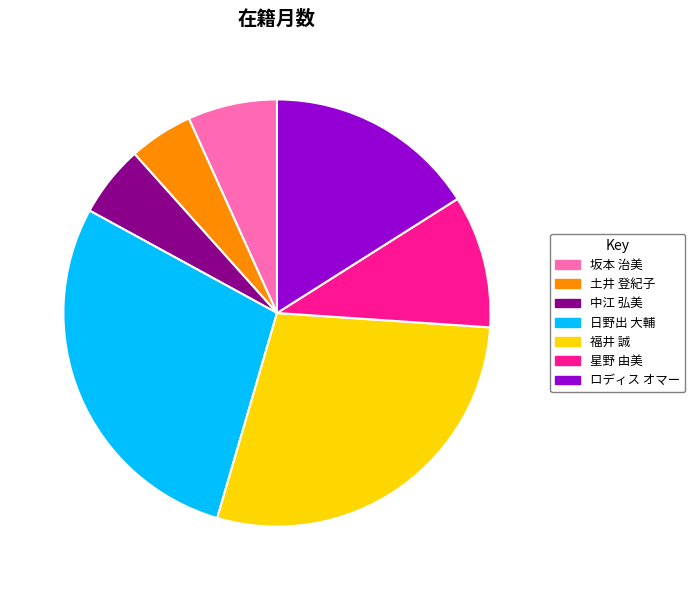

What is the smallest slice in the pie chart?

土井 登紀子